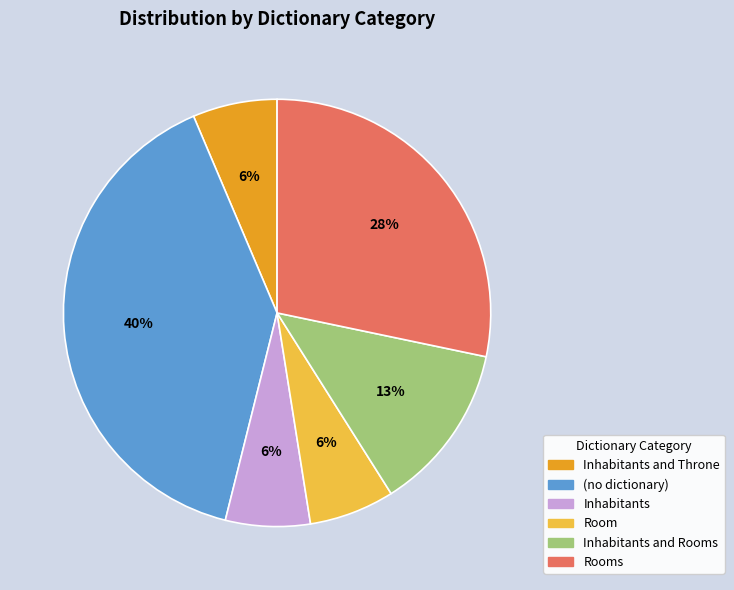

To the nearest percent, what is the average slice percentage?

17%